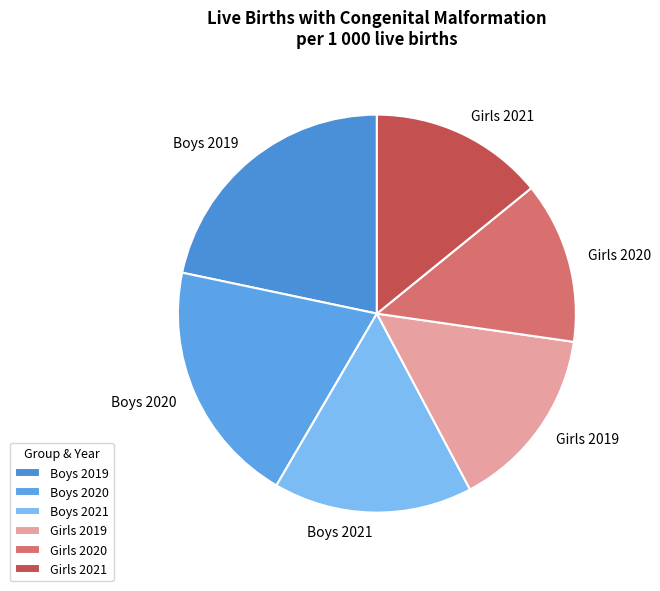

What is the largest slice in the pie chart?

Boys 2019